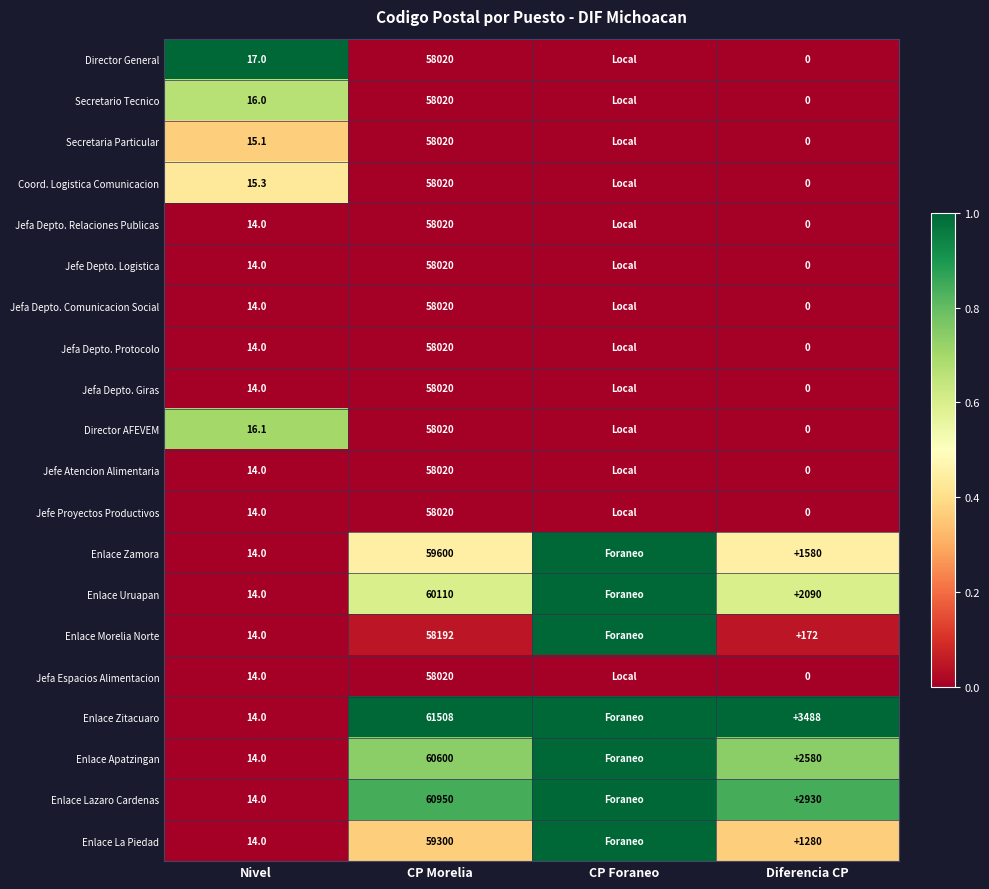

What is the total value across all series at Diferencia CP?

14120.0